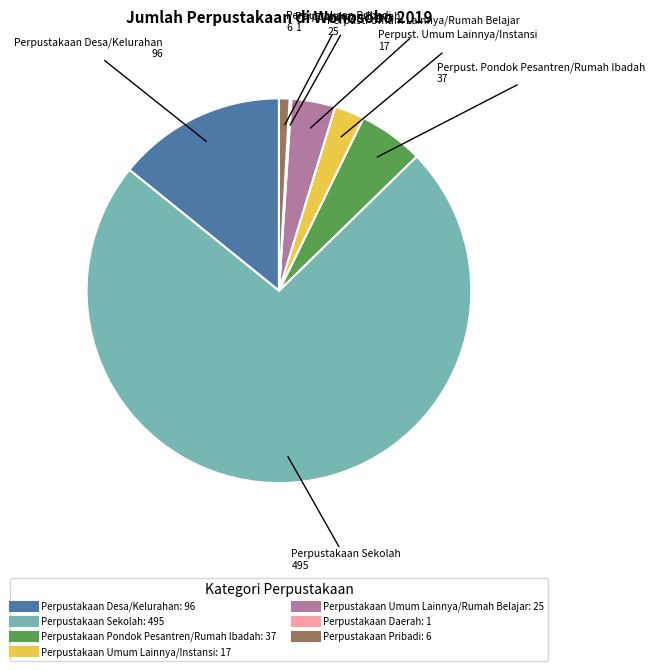

Is it true that Perpustakaan Umum Lainnya/Rumah Belajar is 4% of the pie?

True